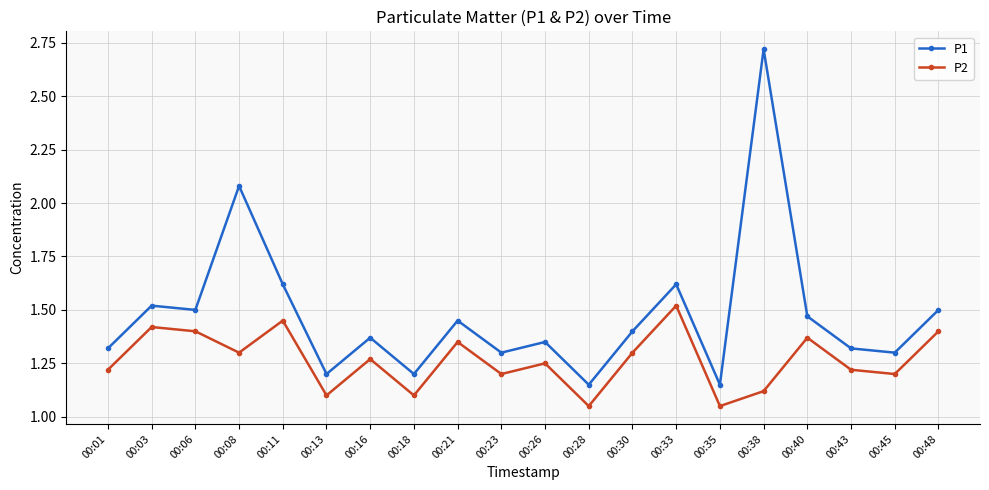

Count the P2 values in the range 1 to 2.

20